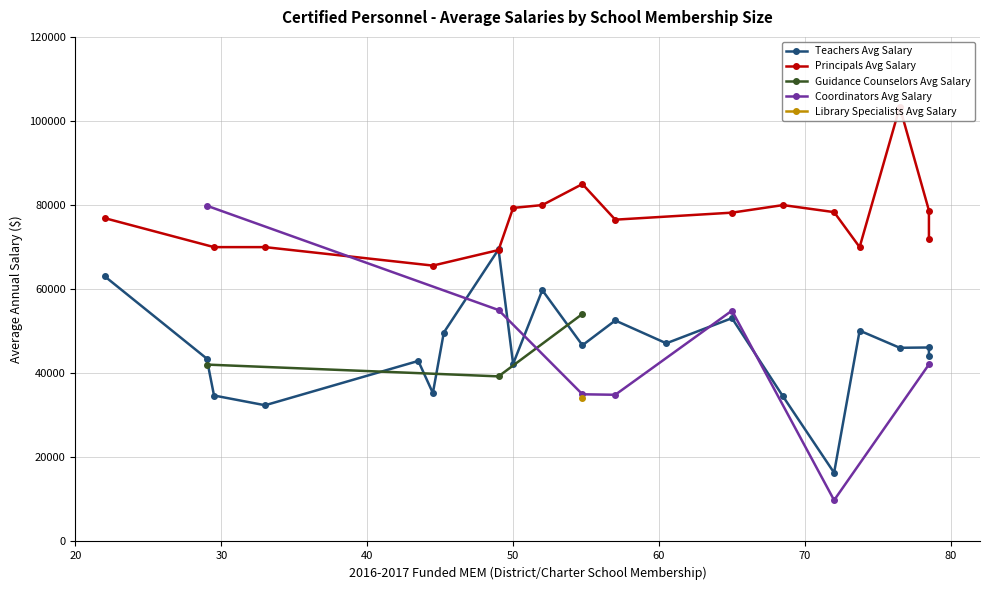

How many data points in Principals Avg Salary are above 76531?

9